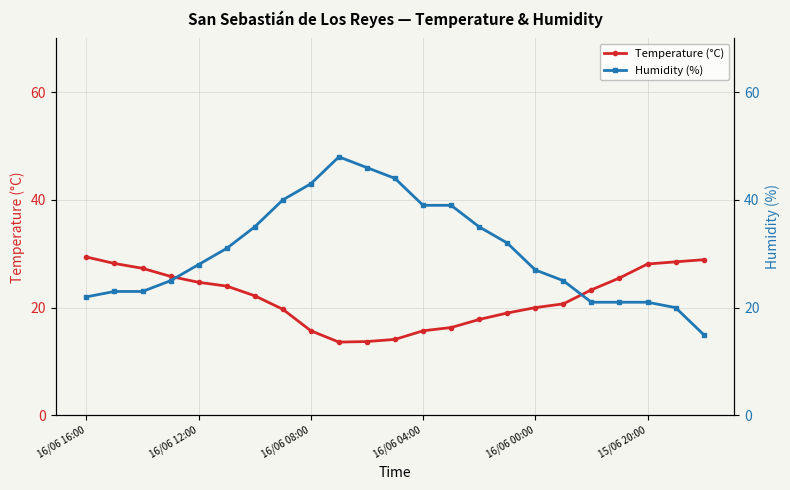

What are all the series names shown in the legend?

Temperature (°C), Humidity (%)